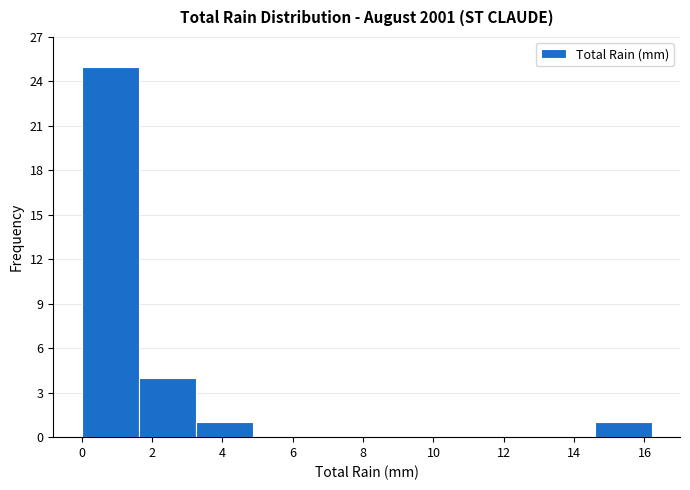

How tall is the bar that spans 0.00 to 1.62 on the x-axis? Neither the bar edges nor the heights are printed on the chart, so give them approximately, as read against the axes.

25